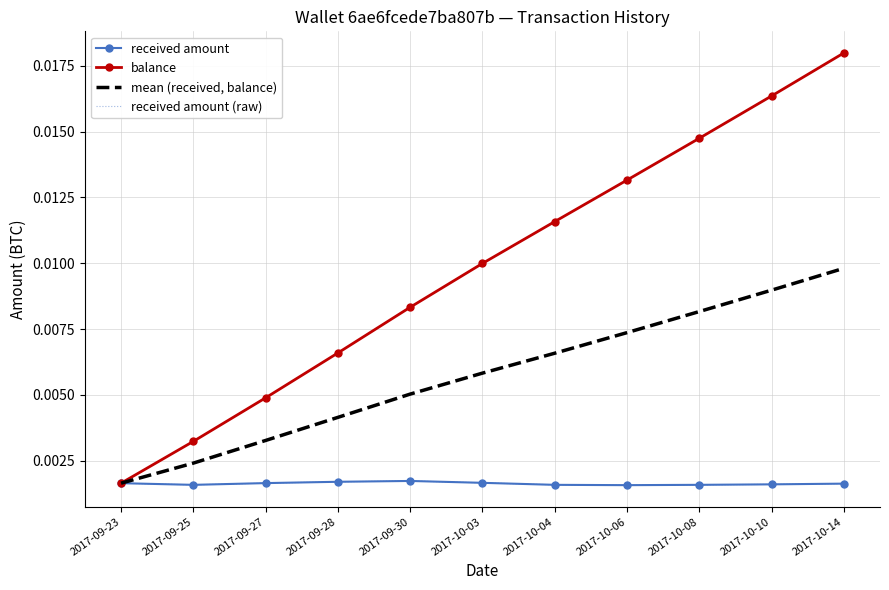

How many balance values are between 0 and 1?

11